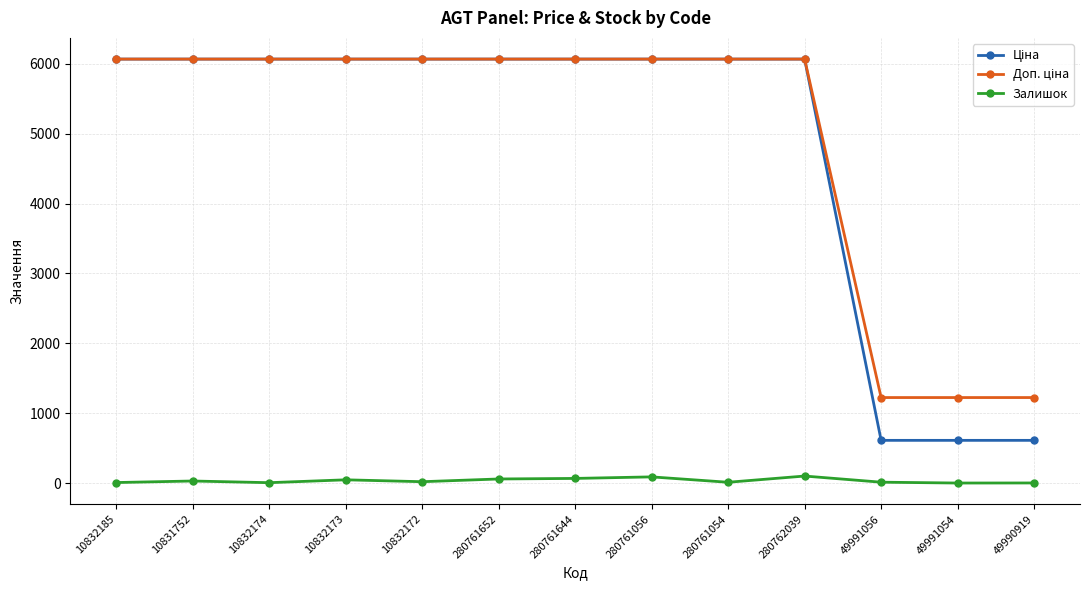

What is the maximum value shown in the chart?

6067.2